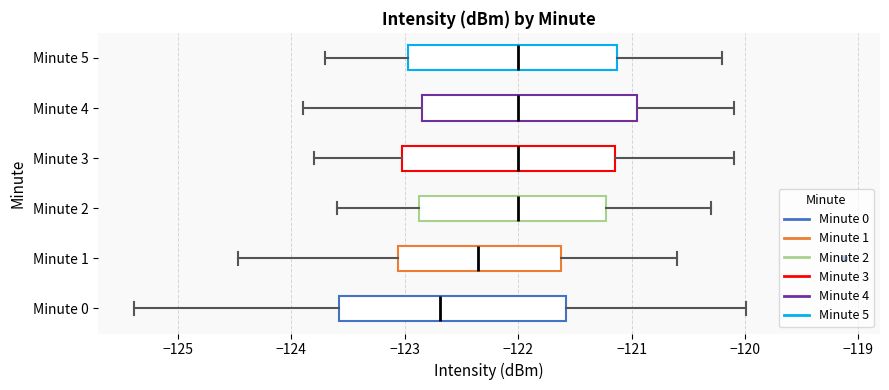

Reading bottom to top, read every box against the x-axis: the position of its median line, the range the box covers, and the ends of its whiskers. The values are not printed on the chart, so give them approximately, as read against the axis.

Minute 0: median -122.7, box -123.6 to -121.6, whiskers -125.4 to -120.0
Minute 1: median -122.3, box -123.1 to -121.6, whiskers -124.5 to -120.6
Minute 2: median -122.0, box -122.9 to -121.2, whiskers -123.6 to -120.3
Minute 3: median -122.0, box -123.0 to -121.1, whiskers -123.8 to -120.1
Minute 4: median -122.0, box -122.8 to -120.9, whiskers -123.9 to -120.1
Minute 5: median -122.0, box -123.0 to -121.1, whiskers -123.7 to -120.2